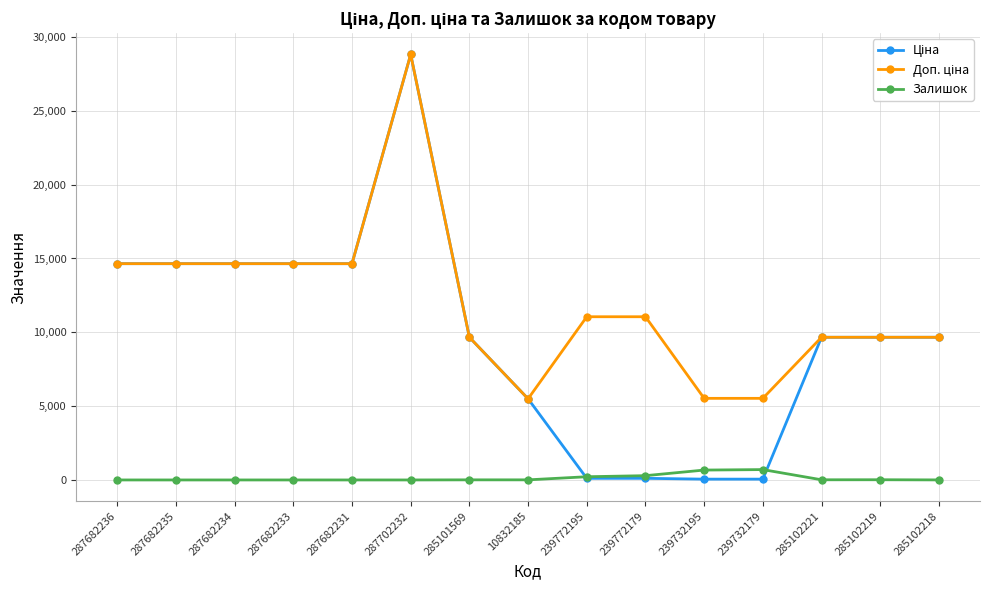

Is it true that Залишок equals 0.0 at 287682233?

True